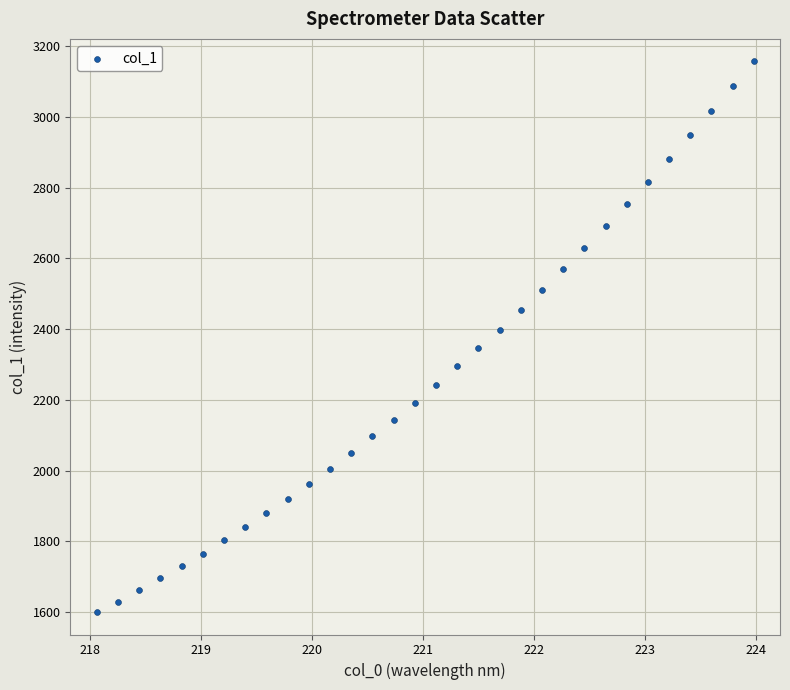

What is the range of Y values (max minus min)?

1559.1